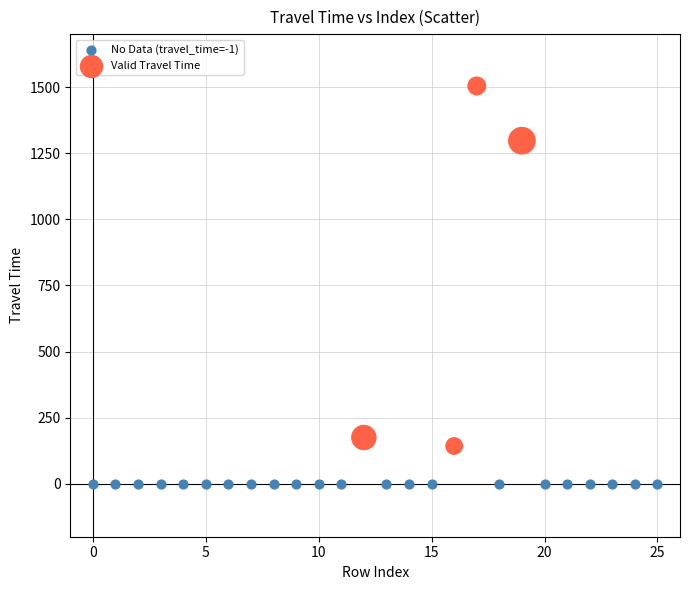

Which series reaches the minimum Y coordinate?

No Data (travel_time=-1)